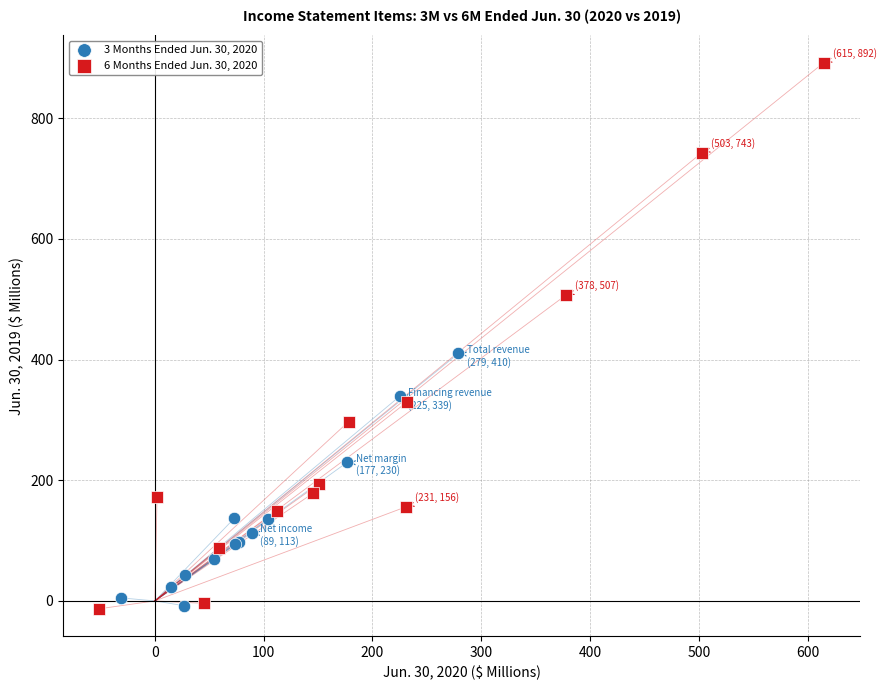

Which series has the widest spread of Y values?

6 Months Ended Jun. 30, 2020